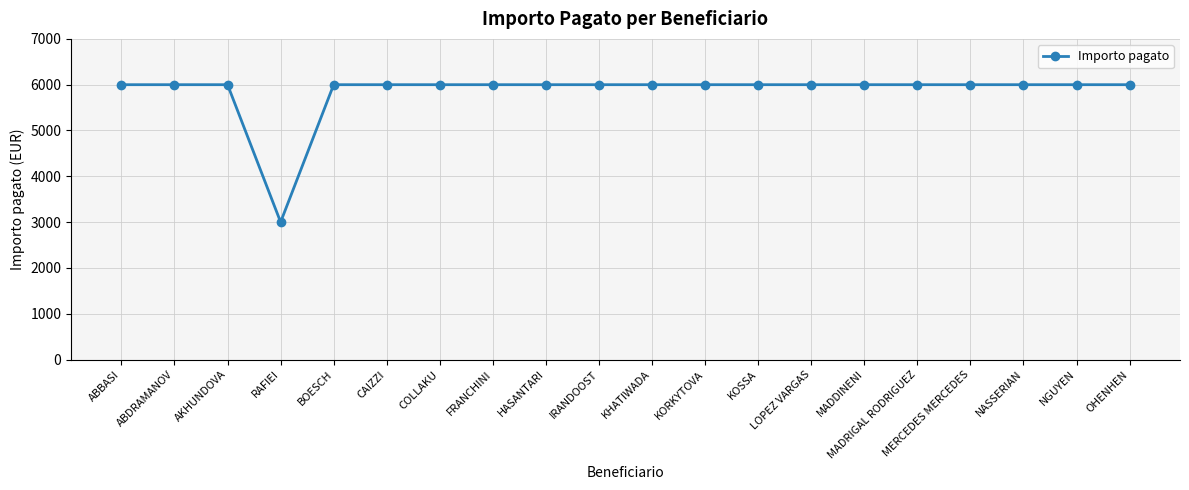

Approximately how many times larger is the value at NASSERIAN compared to IRANDOOST?

1.0